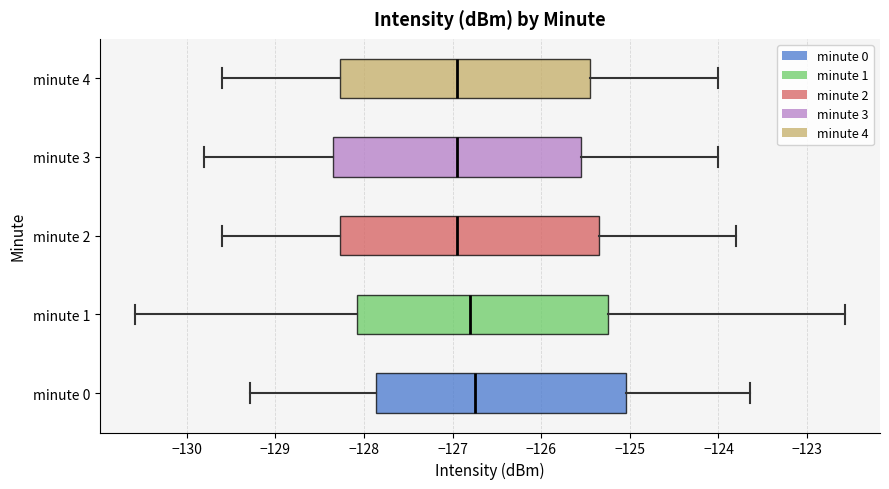

Reading bottom to top, read every box against the x-axis: the position of its median line, the range the box covers, and the ends of its whiskers. The values are not printed on the chart, so give them approximately, as read against the axis.

minute 0: median -126.7, box -127.9 to -125.0, whiskers -129.3 to -123.6
minute 1: median -126.8, box -128.1 to -125.2, whiskers -130.6 to -122.6
minute 2: median -126.9, box -128.3 to -125.3, whiskers -129.6 to -123.8
minute 3: median -126.9, box -128.3 to -125.5, whiskers -129.8 to -124.0
minute 4: median -126.9, box -128.3 to -125.4, whiskers -129.6 to -124.0